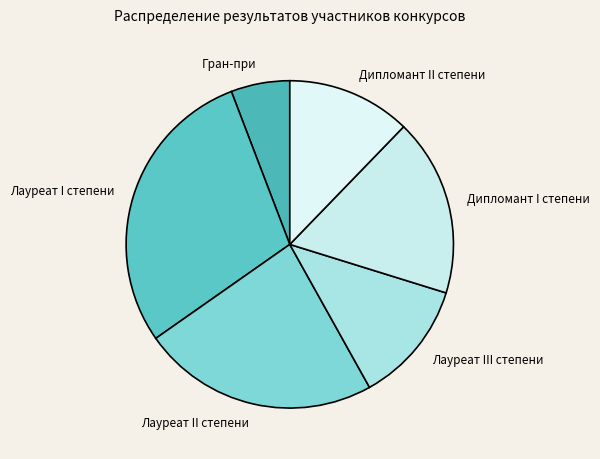

Which slice is the largest?

Лауреат I степени